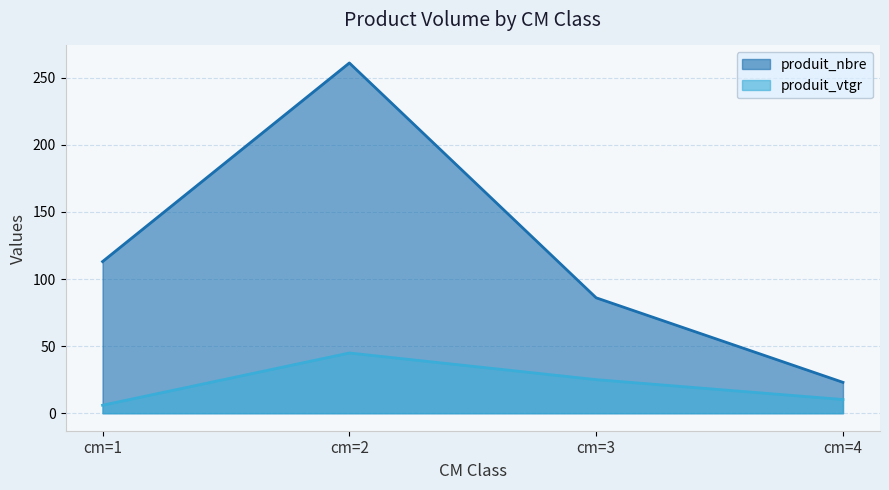

Is it true that produit_vtgr equals 35.5 at cm=3?

False